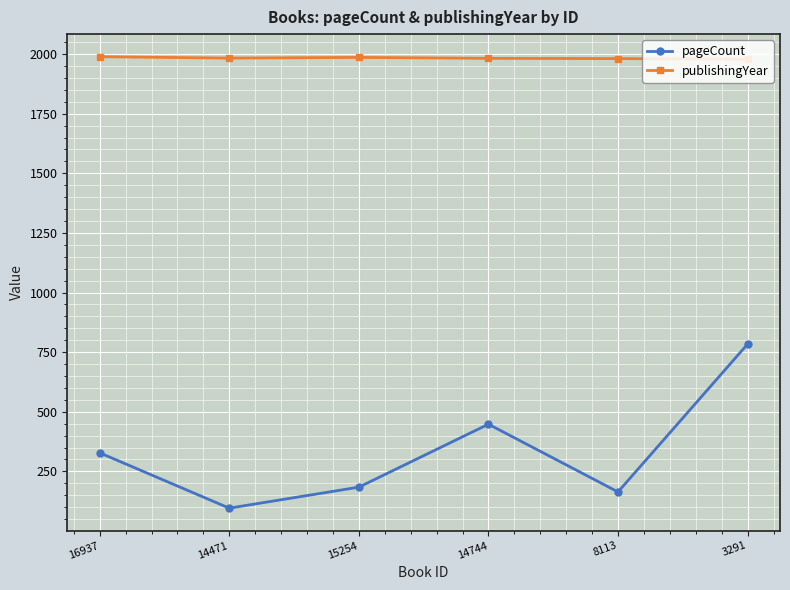

Does the chart display data point markers on the line(s)?

Yes